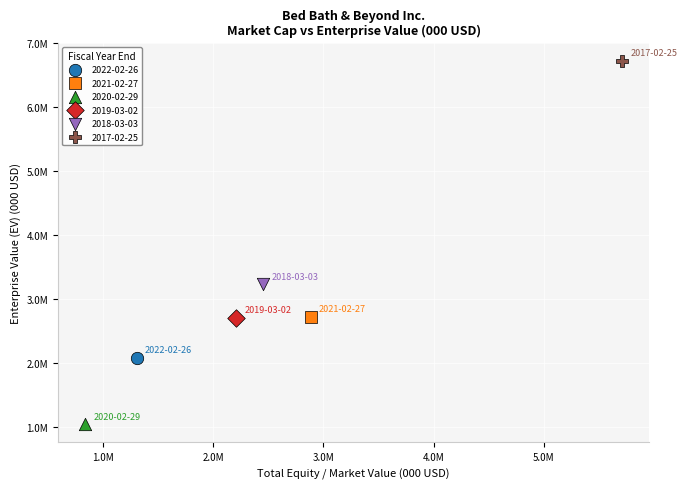

What are all the series names shown in the legend?

2022-02-26, 2021-02-27, 2020-02-29, 2019-03-02, 2018-03-03, 2017-02-25